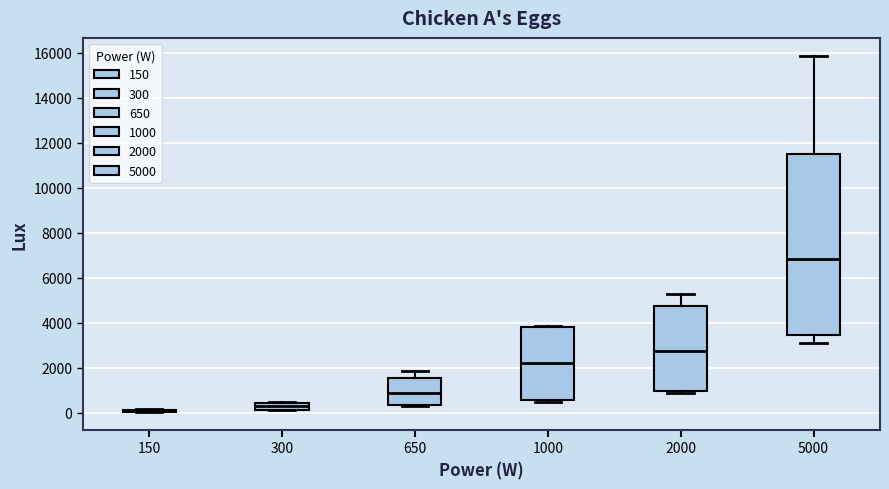

Where is the upper edge of the box at x = 300 on the y-axis? The values are not printed on the chart, so give them approximately, as read against the axis.

400